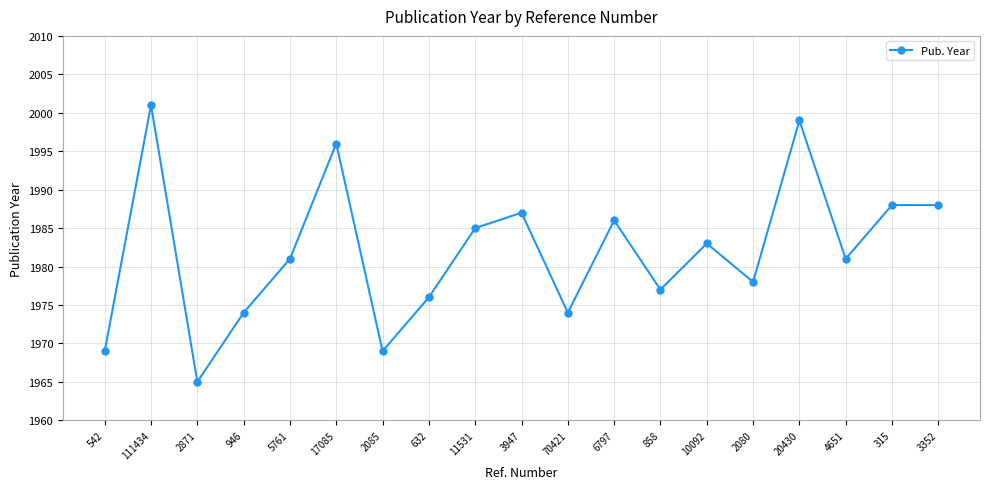

What is the change in value from 3947 to 3352?

+1